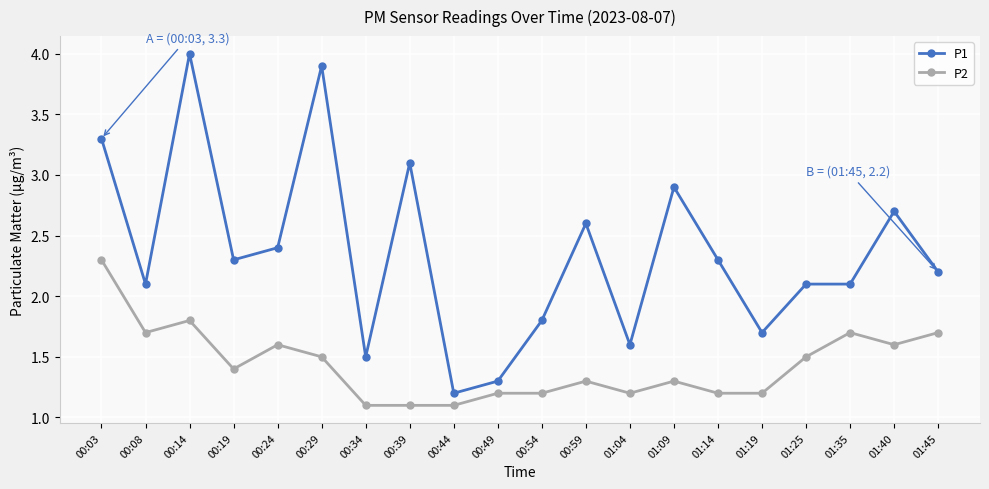

What is the label of the 5th point from the left?

00:24